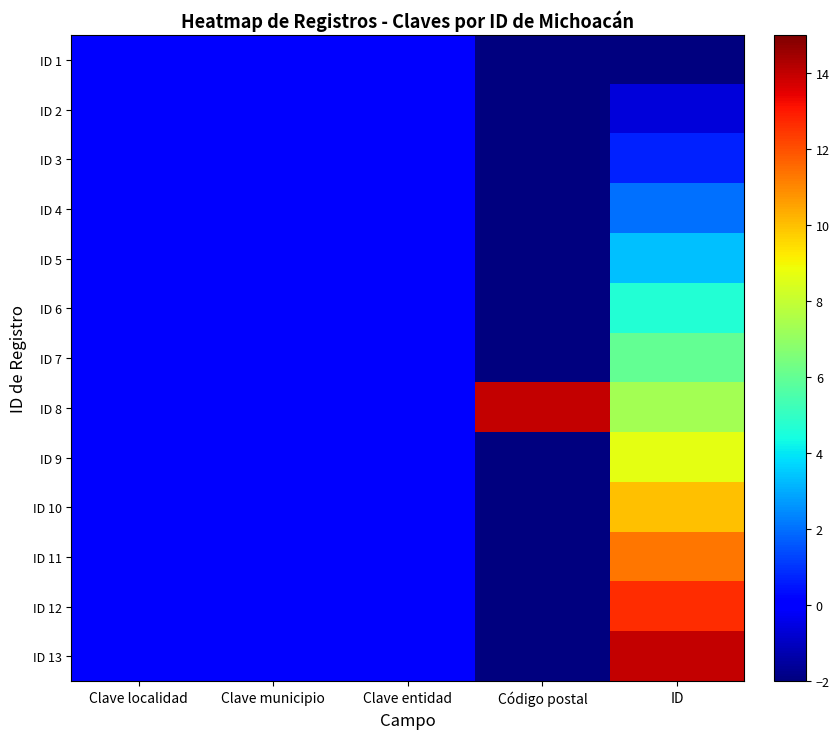

Reading right to left, list all the values displayed in this chart.

ID 1: ID=-2.0	Código postal=-2.0	Clave entidad=0.0	Clave municipio=0.0	Clave localidad=0.0
ID 2: ID=-0.7	Código postal=-2.0	Clave entidad=0.0	Clave municipio=0.0	Clave localidad=0.0
ID 3: ID=0.7	Código postal=-2.0	Clave entidad=0.0	Clave municipio=0.0	Clave localidad=0.0
ID 4: ID=2.0	Código postal=-2.0	Clave entidad=0.0	Clave municipio=0.0	Clave localidad=0.0
ID 5: ID=3.3	Código postal=-2.0	Clave entidad=0.0	Clave municipio=0.0	Clave localidad=0.0
ID 6: ID=4.7	Código postal=-2.0	Clave entidad=0.0	Clave municipio=0.0	Clave localidad=0.0
ID 7: ID=6.0	Código postal=-2.0	Clave entidad=0.0	Clave municipio=0.0	Clave localidad=0.0
ID 8: ID=7.3	Código postal=14.0	Clave entidad=0.0	Clave municipio=0.0	Clave localidad=0.0
ID 9: ID=8.7	Código postal=-2.0	Clave entidad=0.0	Clave municipio=0.0	Clave localidad=0.0
ID 10: ID=10.0	Código postal=-2.0	Clave entidad=0.0	Clave municipio=0.0	Clave localidad=0.0
ID 11: ID=11.3	Código postal=-2.0	Clave entidad=0.0	Clave municipio=0.0	Clave localidad=0.0
ID 12: ID=12.7	Código postal=-2.0	Clave entidad=0.0	Clave municipio=0.0	Clave localidad=0.0
ID 13: ID=14.0	Código postal=-2.0	Clave entidad=0.0	Clave municipio=0.0	Clave localidad=0.0